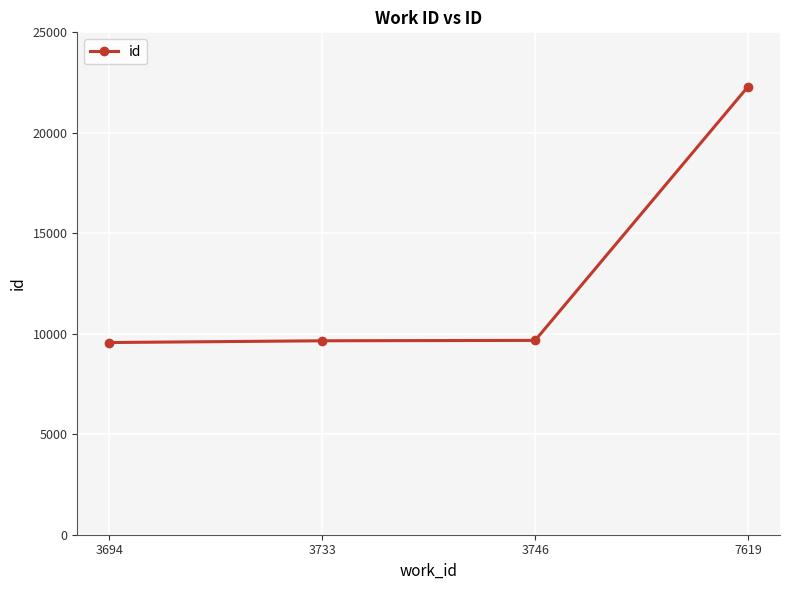

How many values are below 9670?

2